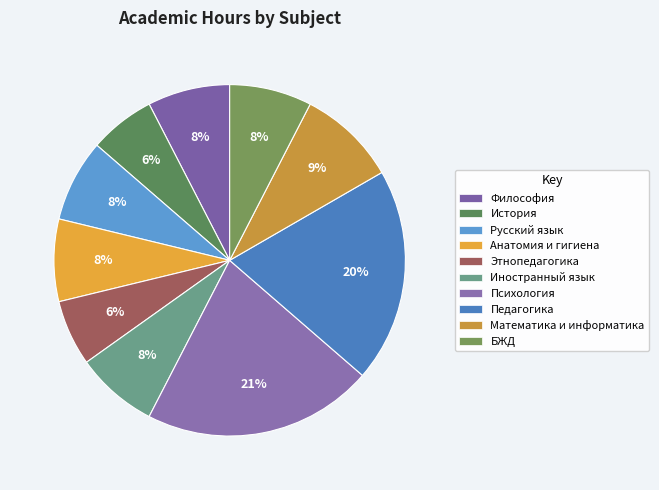

How many segments does this pie chart have?

10